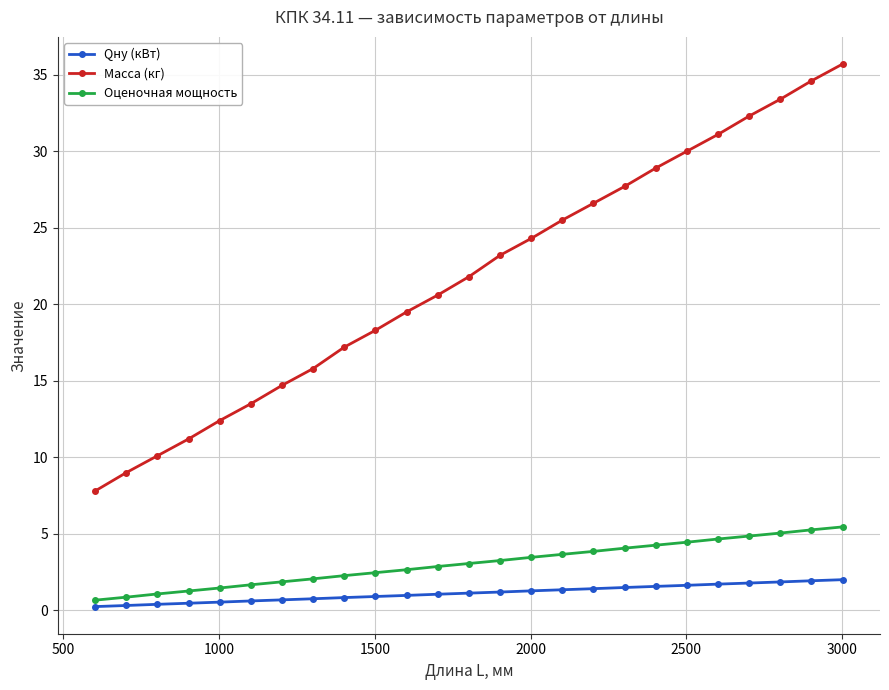

List the series in order of their peak value, lowest first.

Qну (кВт), Оценочная мощность, Масса (кг)